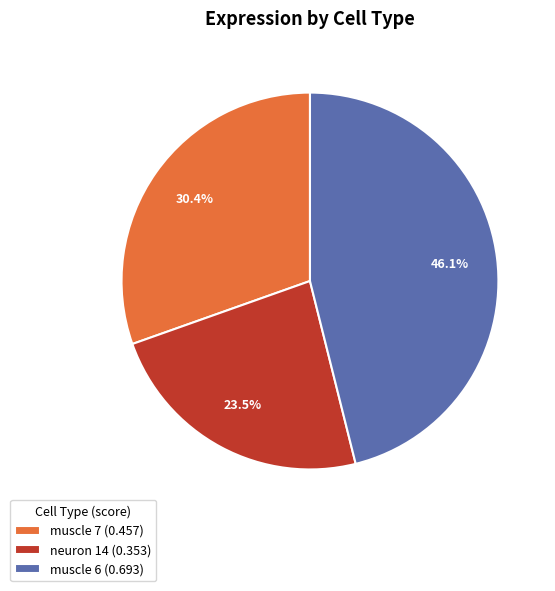

To the nearest percent, what percentage of the pie is muscle 7?

30%